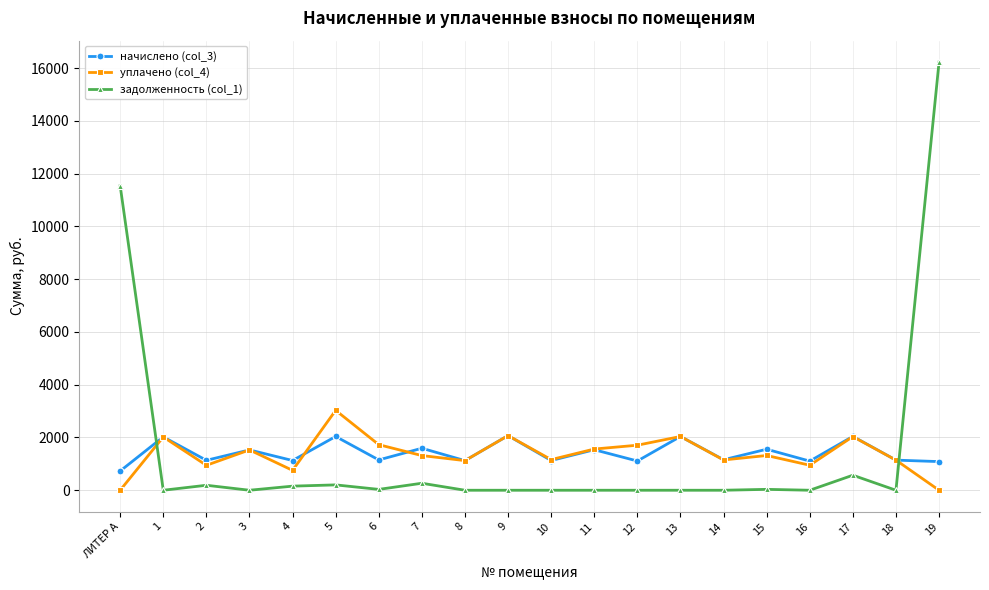

List the series in order of their peak value, lowest first.

начислено (col_3), уплачено (col_4), задолженность (col_1)